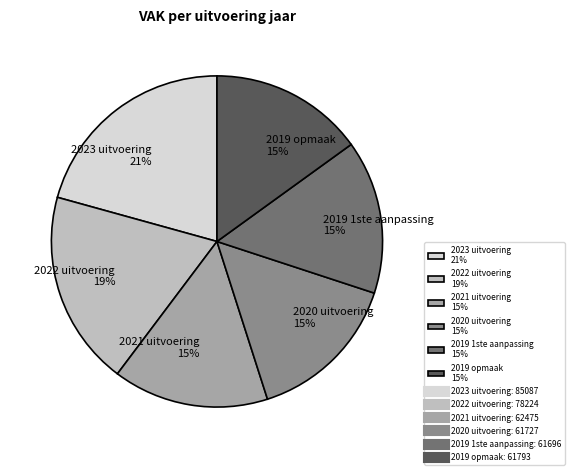

To the nearest percent, what is the combined percentage of 2019 1ste aanpassing 15% and 2019 opmaak 15%?

30%